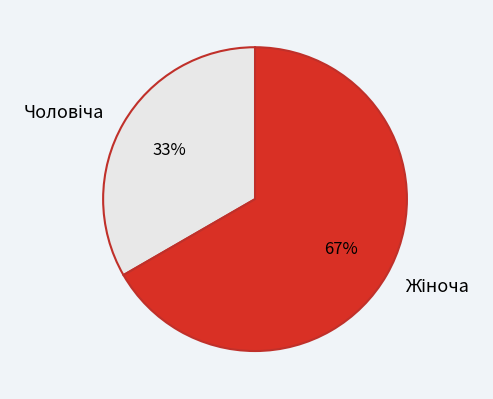

To the nearest percent, what is the average slice percentage?

50%